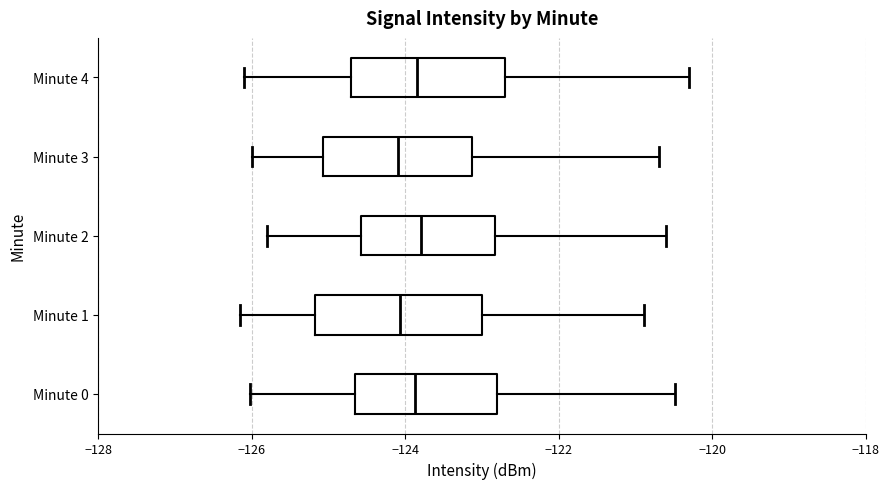

Where does the median line of the box for Minute 4 sit on the x-axis? The values are not printed on the chart, so give them approximately, as read against the axis.

-123.8